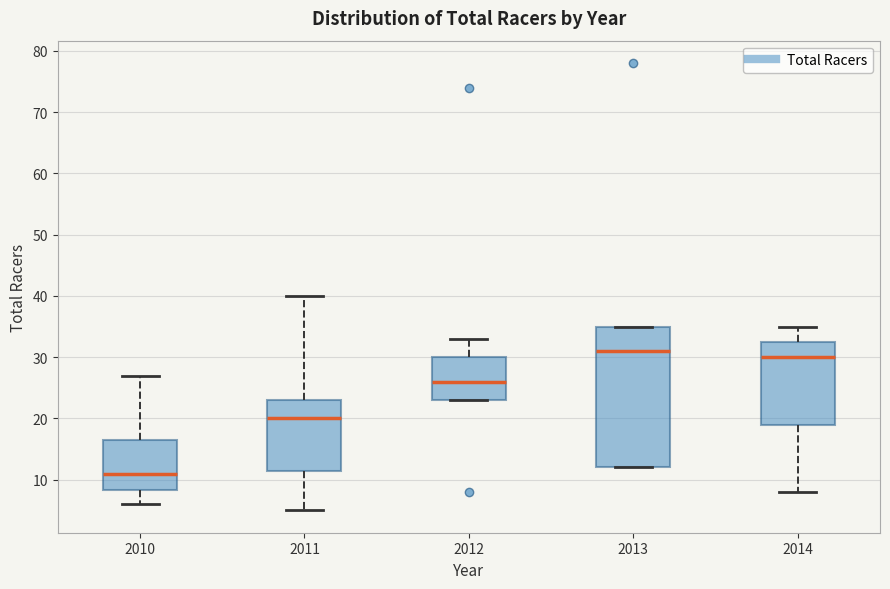

Reading left to right, read every box against the y-axis: the position of its median line, the range the box covers, and the ends of its whiskers. The values are not printed on the chart, so give them approximately, as read against the axis.

2010: median 11, box 8 to 17, whiskers 6 to 27
2011: median 20, box 12 to 23, whiskers 5 to 40
2012: median 26, box 23 to 30, whiskers 23 to 33
2013: median 31, box 12 to 35, whiskers 12 to 35
2014: median 30, box 19 to 33, whiskers 8 to 35